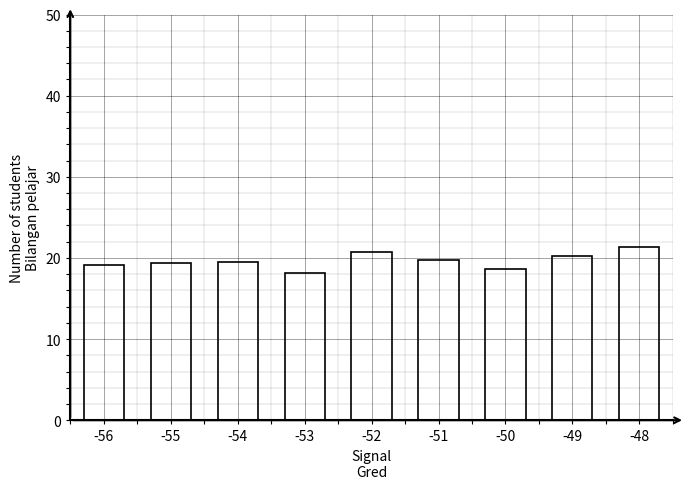

How many categories are shown in the chart?

9